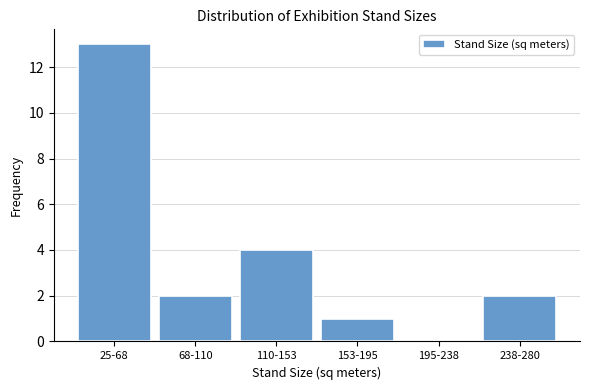

Reading right to left, what are all the values shown in this chart?

238-280=2	195-238=0	153-195=1	110-153=4	68-110=2	25-68=13